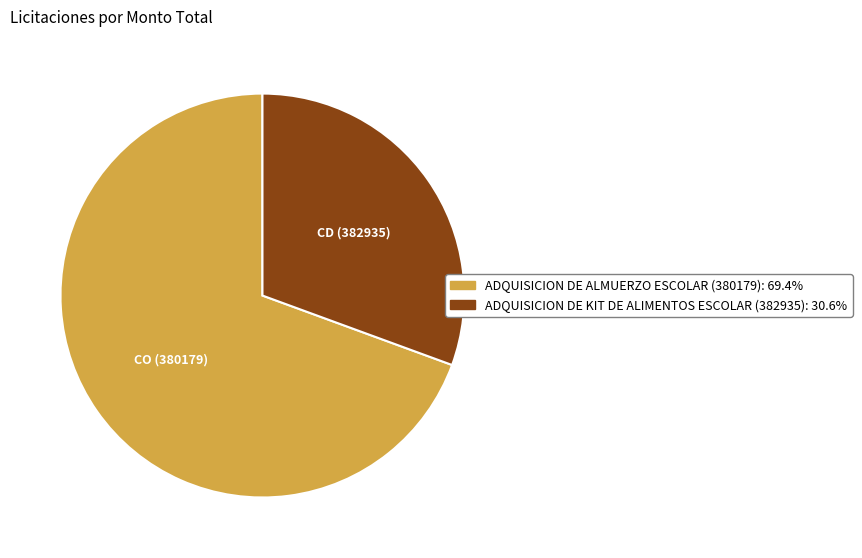

Is it true that ADQUISICION DE ALMUERZO ESCOLAR (380179) is 69% of the pie?

True